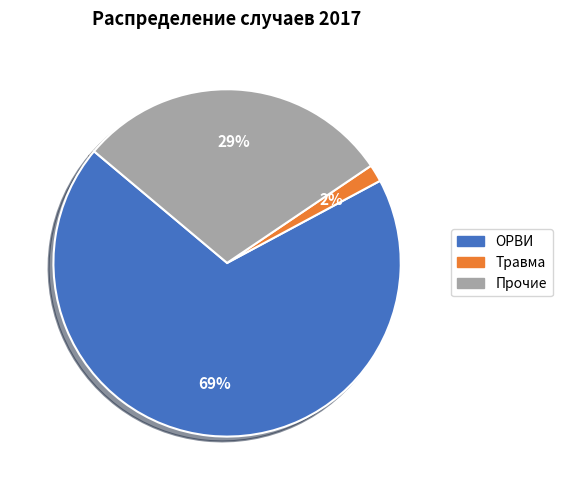

How many segments does this pie chart have?

3